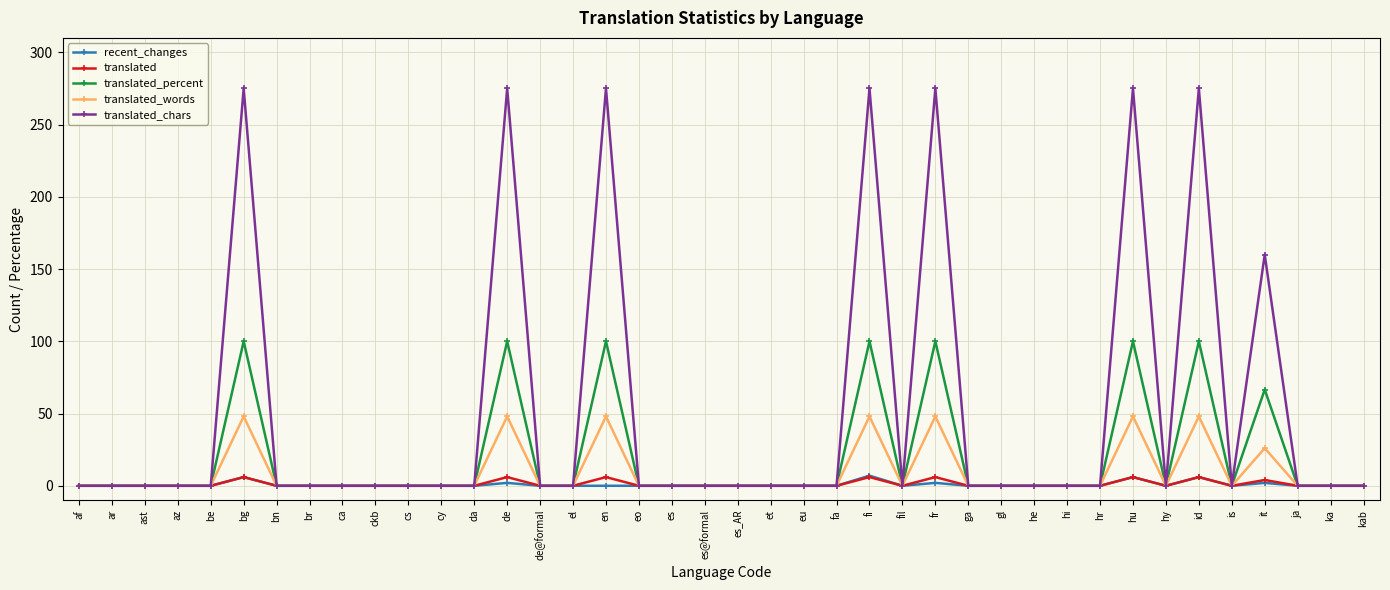

Which series has the widest spread of values?

translated_chars